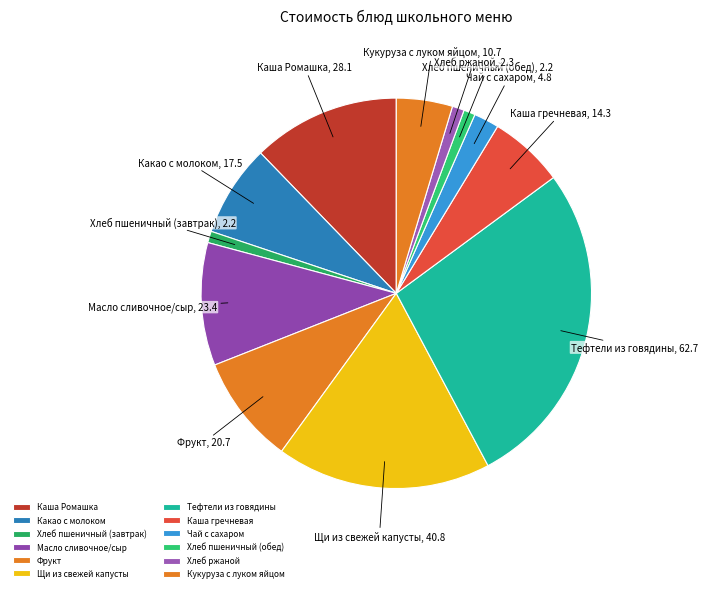

Which has a higher value, Щи из свежей капусты or Какао с молоком?

Щи из свежей капусты